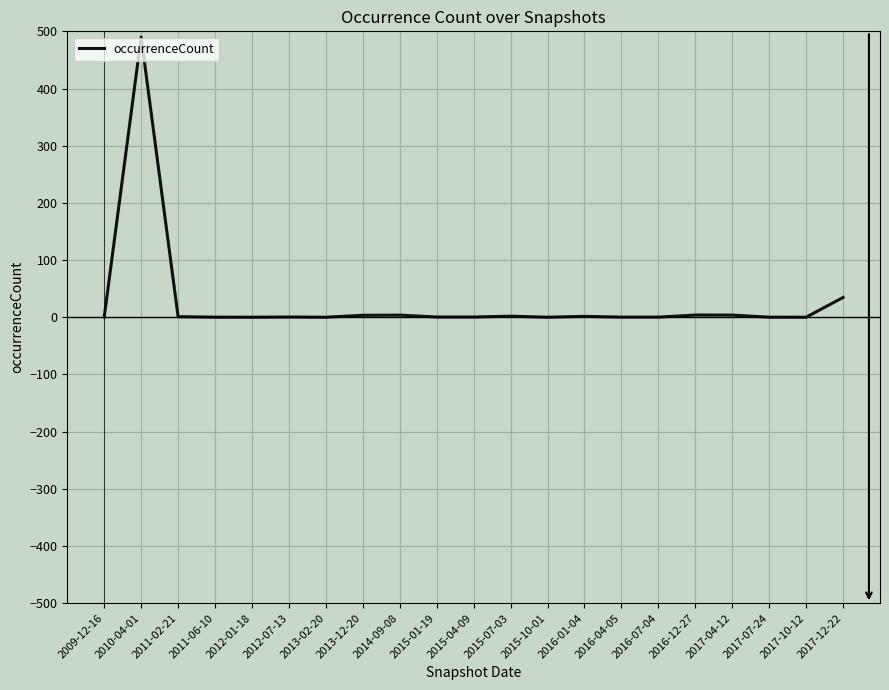

What is the difference between the maximum and minimum values?

489.9